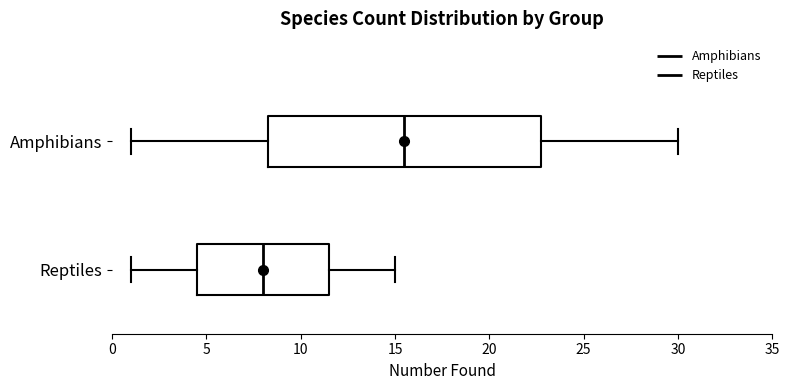

Where does the right whisker of the box for Amphibians end on the x-axis? The values are not printed on the chart, so give them approximately, as read against the axis.

30.0